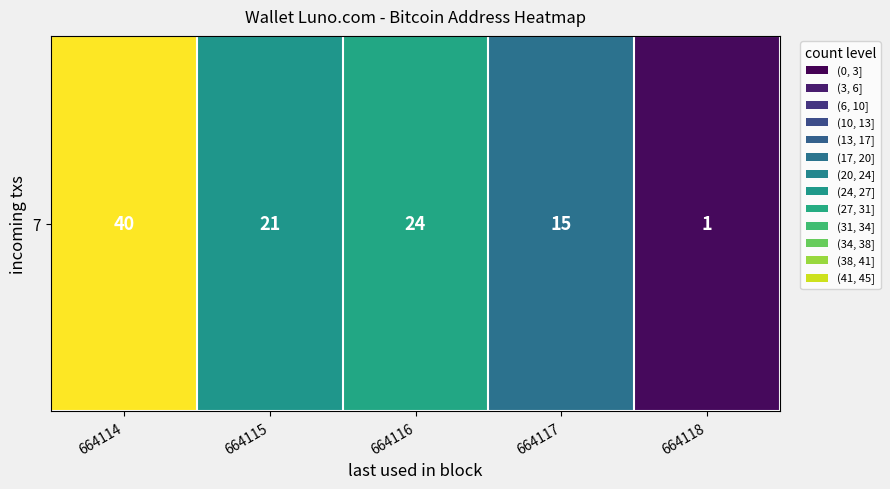

Which category has the lowest value across all series?

664118